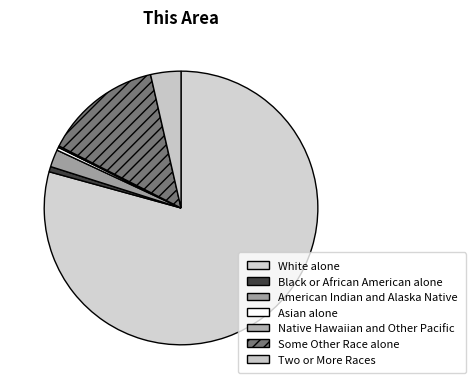

To the nearest percent, what percentage of the pie is American Indian and Alaska Native?

2%